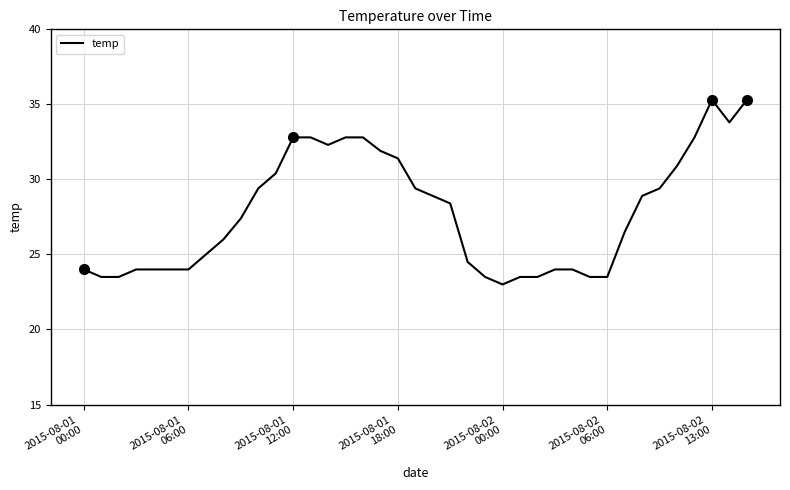

What is the smallest value displayed?

23.0